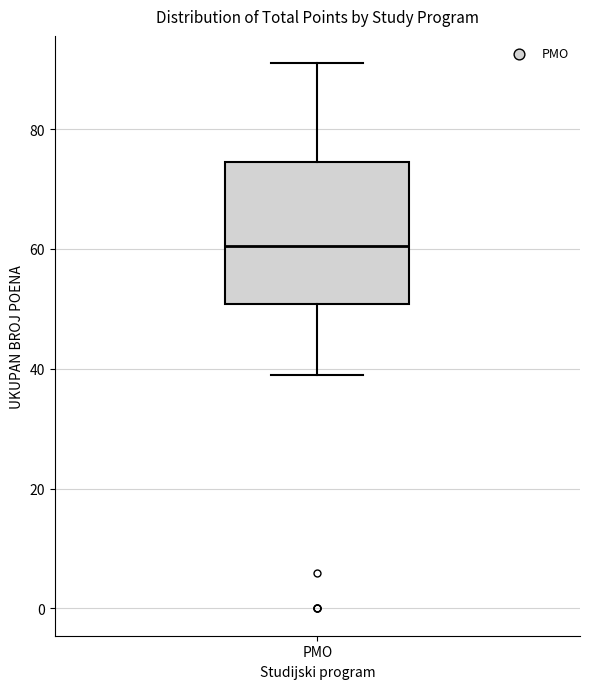

Read this box plot against the y-axis: the position of the median line, the range covered by the box, and the ends of both whiskers. The values are not printed on the chart, so give them approximately, as read against the axis.

median 60, box 50 to 74, whiskers 40 to 92